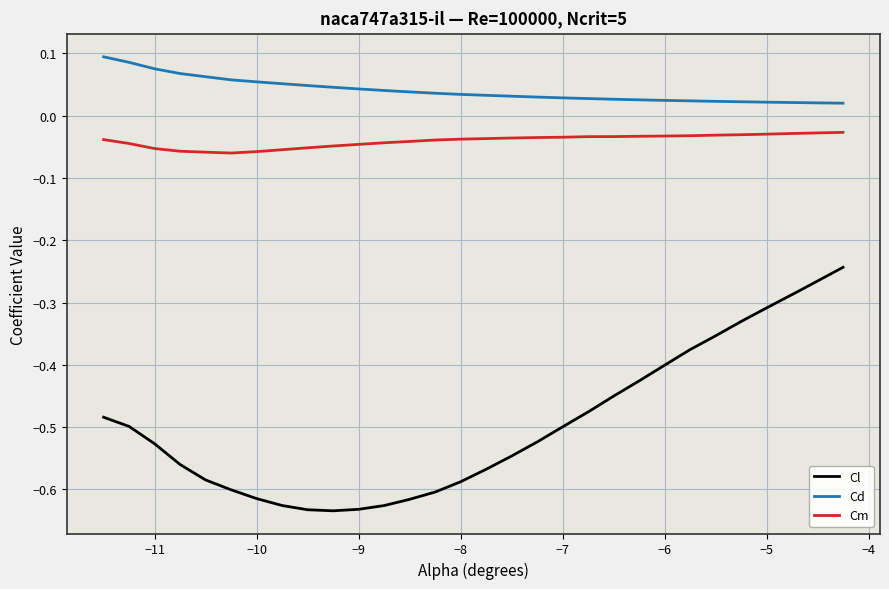

List the series in order of their peak value, lowest first.

Cl, Cm, Cd